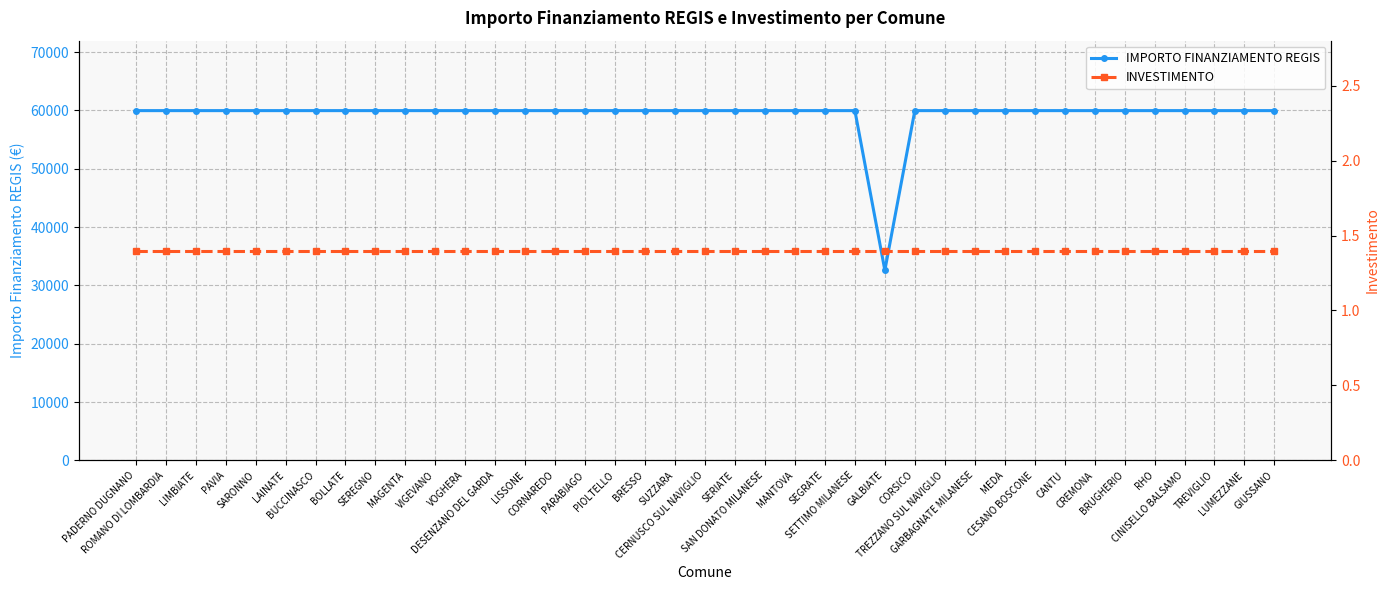

How many series are shown in this chart?

2